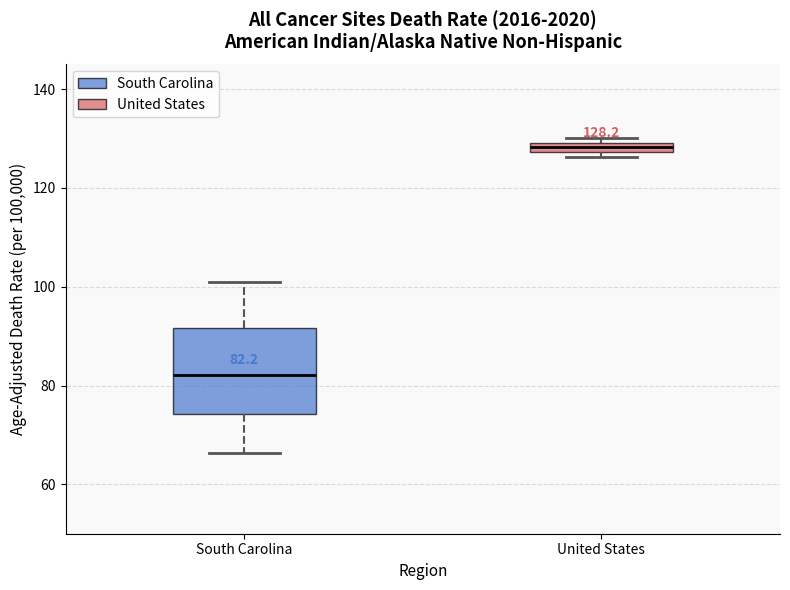

Which box is the tallest, from its lower edge to its upper edge?

South Carolina